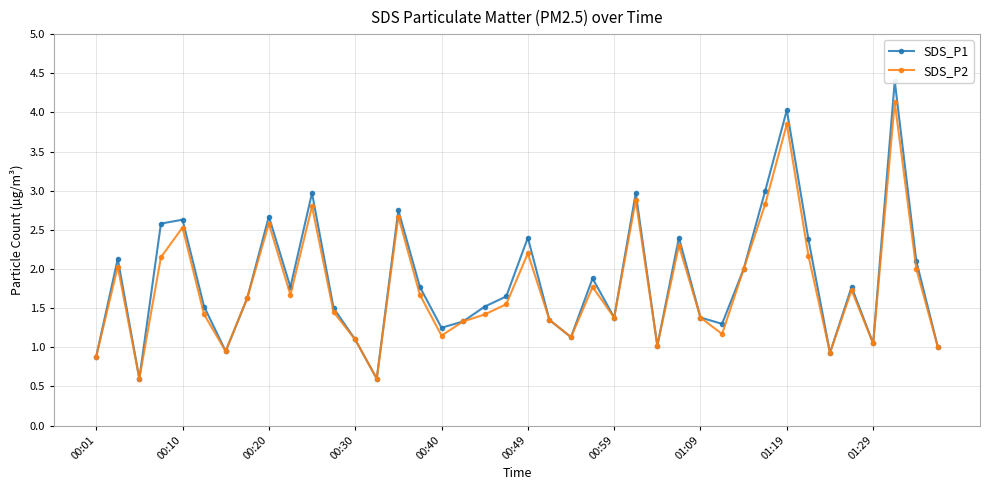

How many distinct data groups are displayed?

2